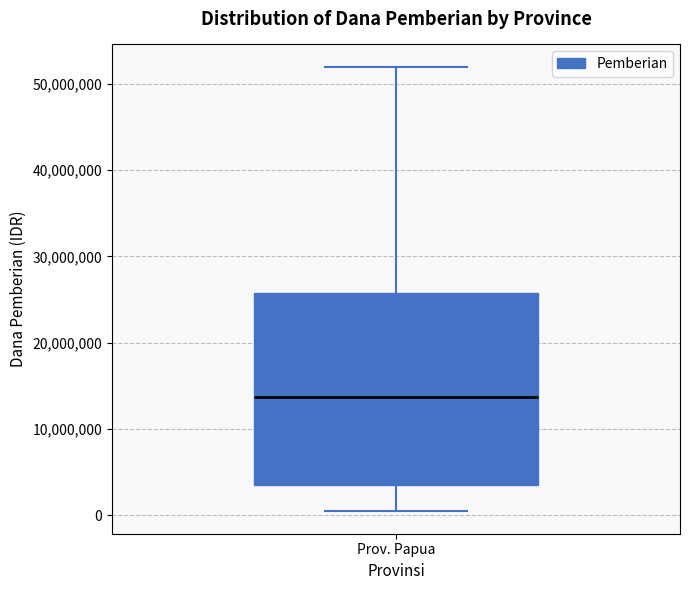

Where does the lower whisker of the box for Prov. Papua end on the y-axis? The values are not printed on the chart, so give them approximately, as read against the axis.

0